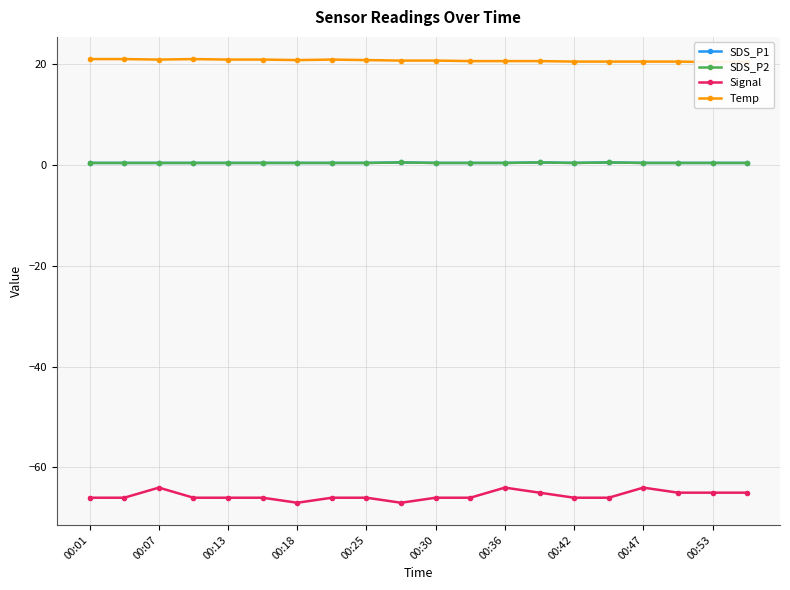

Reading left to right, extract all data points from this chart.

SDS_P1: 0.4	0.4	0.4	0.4	0.4	0.4	0.4	0.4	0.4	0.5	0.4	0.4	0.4	0.5	0.4	0.5	0.4	0.4	0.4	0.4
SDS_P2: 0.4	0.4	0.4	0.4	0.4	0.4	0.4	0.4	0.4	0.5	0.4	0.4	0.4	0.5	0.4	0.5	0.4	0.4	0.4	0.4
Signal: -66.0	-66.0	-64.0	-66.0	-66.0	-66.0	-67.0	-66.0	-66.0	-67.0	-66.0	-66.0	-64.0	-65.0	-66.0	-66.0	-64.0	-65.0	-65.0	-65.0
Temp: 21.0	21.0	20.9	21.0	20.9	20.9	20.8	20.9	20.8	20.7	20.7	20.6	20.6	20.6	20.5	20.5	20.5	20.5	20.4	20.5